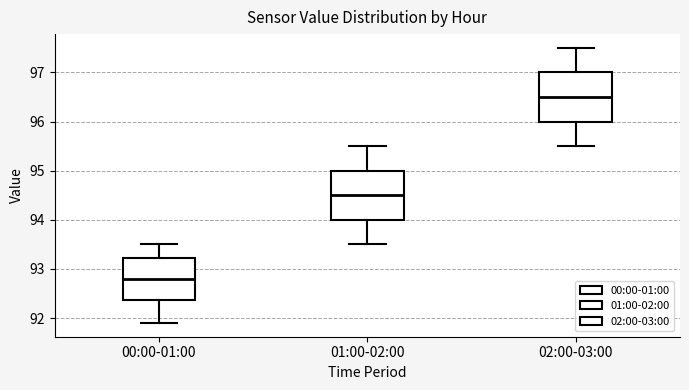

Reading left to right, transcribe this box plot: for each box, give where its median line is, the range the box spans, and where its two whiskers end, as read against the y-axis. The values are not printed on the chart, so give them approximately, as read against the axis.

00:00-01:00: median 92.8, box 92.4 to 93.2, whiskers 91.9 to 93.5
01:00-02:00: median 94.5, box 94.0 to 95.0, whiskers 93.5 to 95.5
02:00-03:00: median 96.5, box 96.0 to 97.0, whiskers 95.5 to 97.5